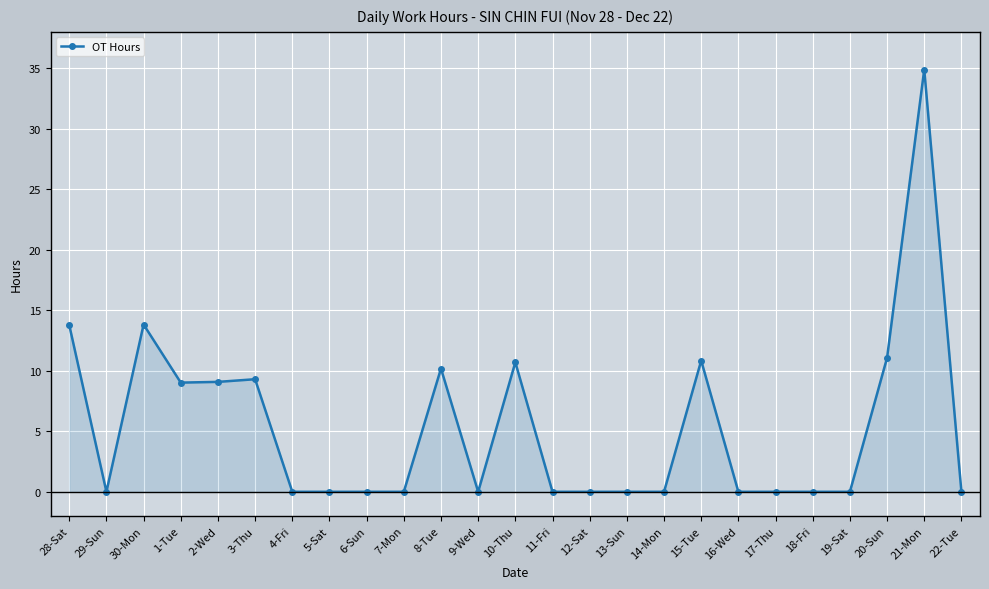

Which label corresponds to the largest value in the chart?

21-Mon